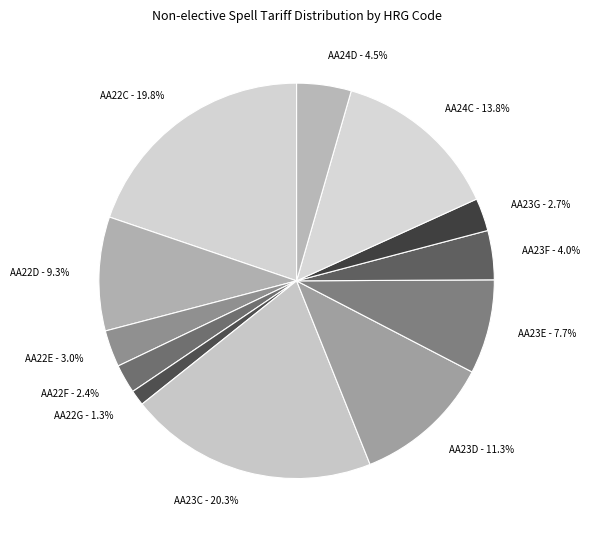

Count the number of slices in the pie.

12